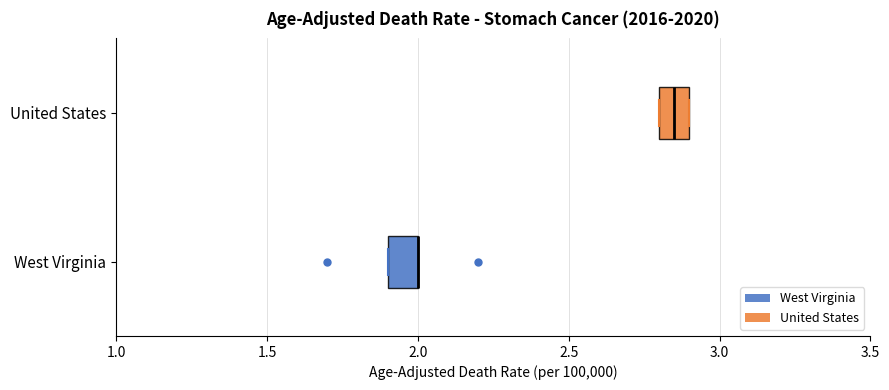

Reading bottom to top, transcribe this box plot: for each box, give where its median line is, the range the box spans, and where its two whiskers end, as read against the x-axis. The values are not printed on the chart, so give them approximately, as read against the axis.

West Virginia: median 2.00 (drawn on the box's right edge), box 1.90 to 2.00, whiskers 1.90 to 2.00
United States: median 2.85, box 2.80 to 2.90, whiskers 2.80 to 2.90